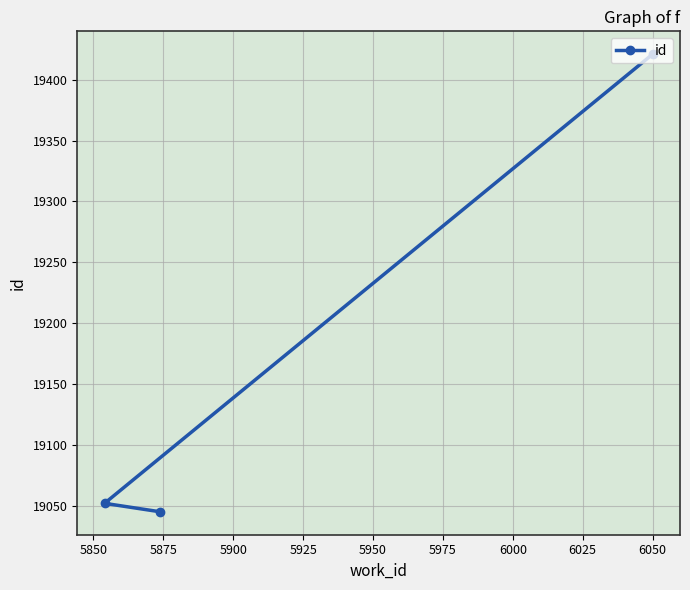

Reading left to right, list all the values displayed in this chart.

19052	19045	19421